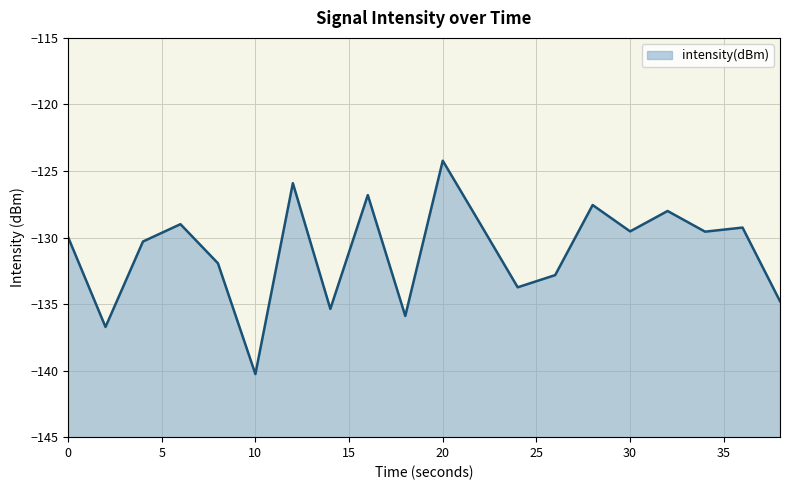

Read the value at 20.

-124.2